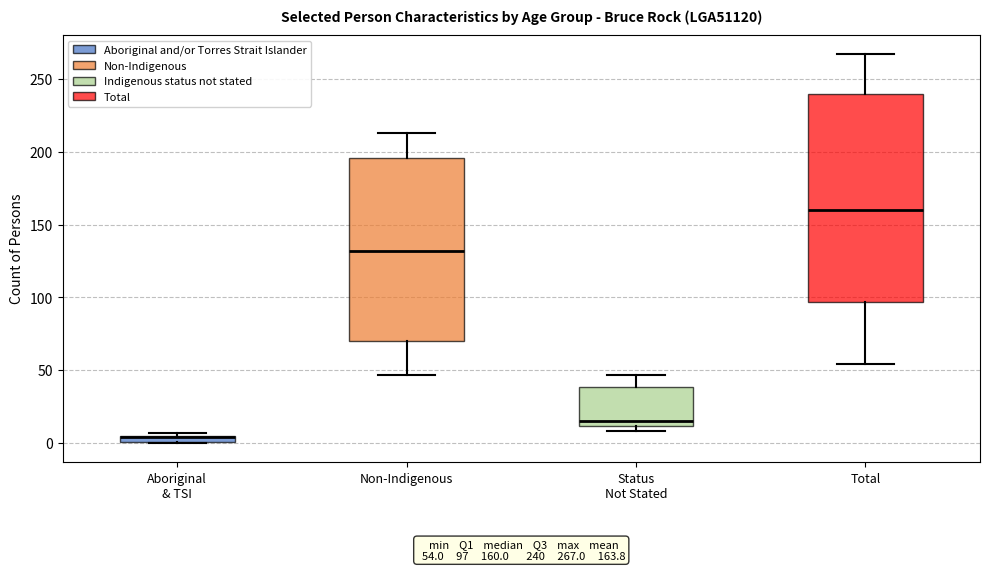

Which box is the tallest, from its lower edge to its upper edge?

Total